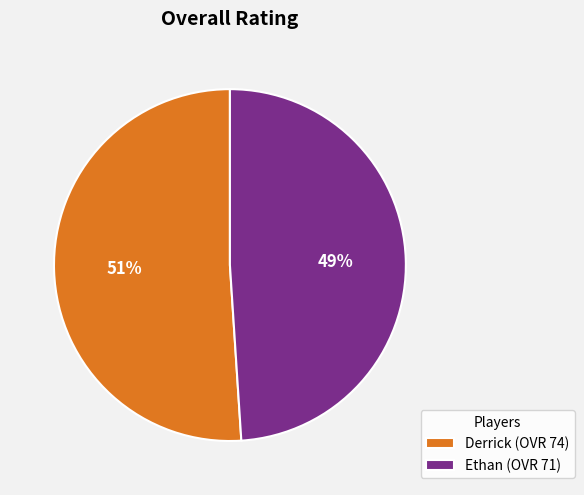

To the nearest percent, what percentage of the pie is Derrick?

51%